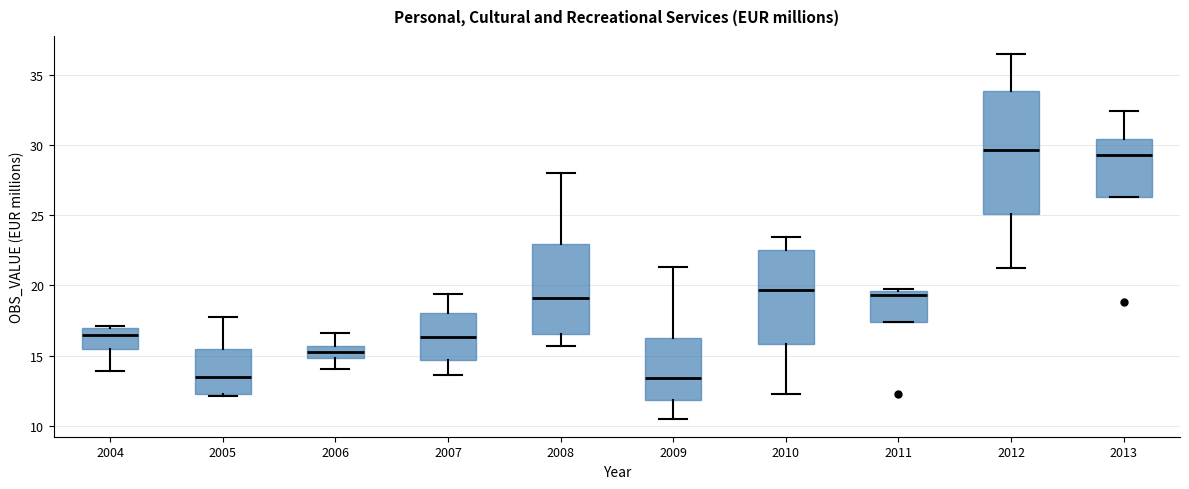

Where is the upper edge of the box at x = 2009 on the y-axis? The values are not printed on the chart, so give them approximately, as read against the axis.

16.0